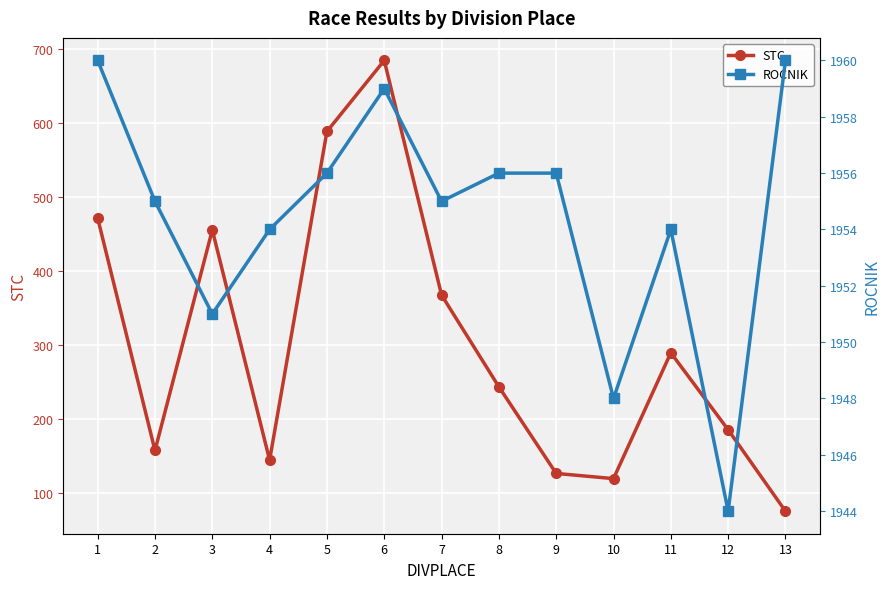

What is the average value of the STC series?

301